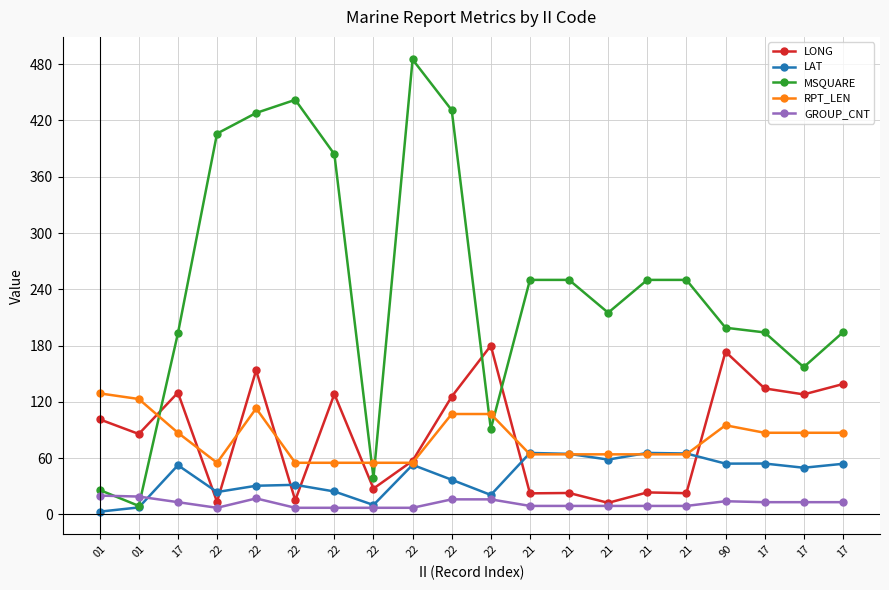

How many interior local valleys does the LONG series have?

8